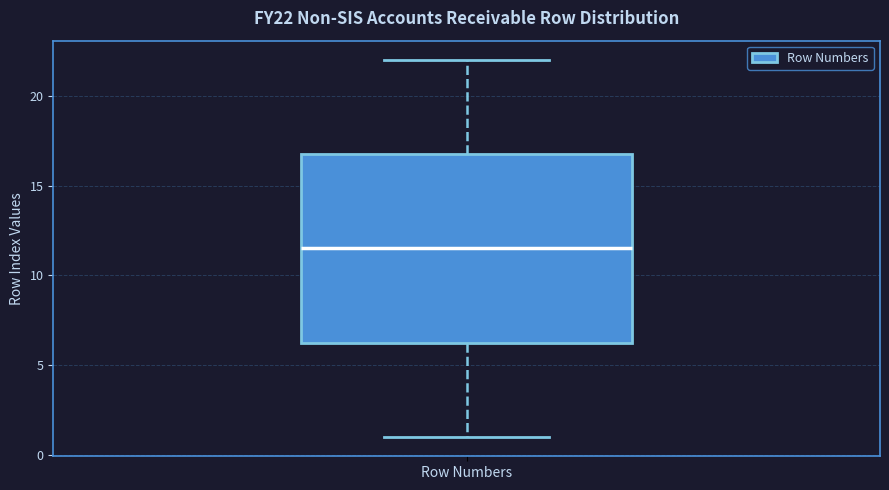

Read this box plot against the y-axis: the position of the median line, the range covered by the box, and the ends of both whiskers. The values are not printed on the chart, so give them approximately, as read against the axis.

median 11.5, box 6.5 to 17.0, whiskers 1.0 to 22.0